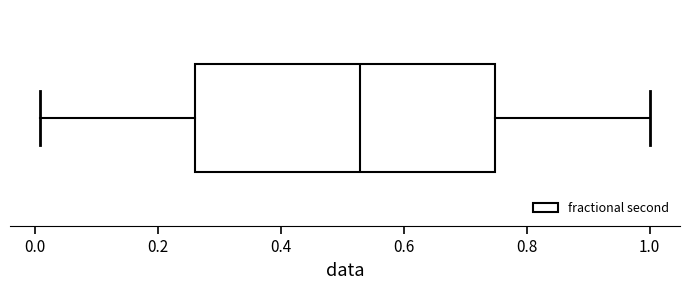

Where is the right edge of the box on the x-axis? The values are not printed on the chart, so give them approximately, as read against the axis.

0.74